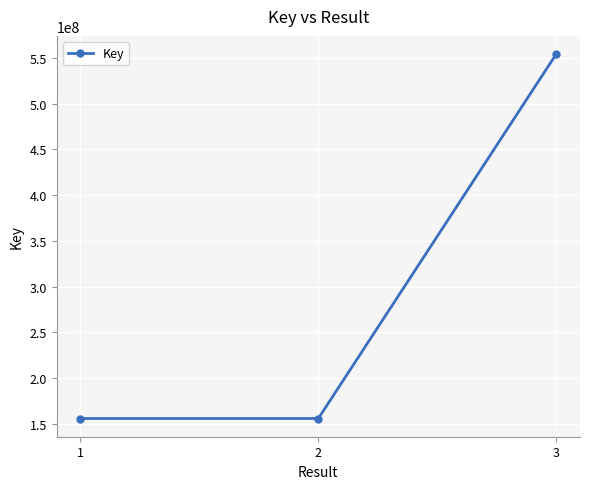

What is the maximum value shown in the chart?

554098198